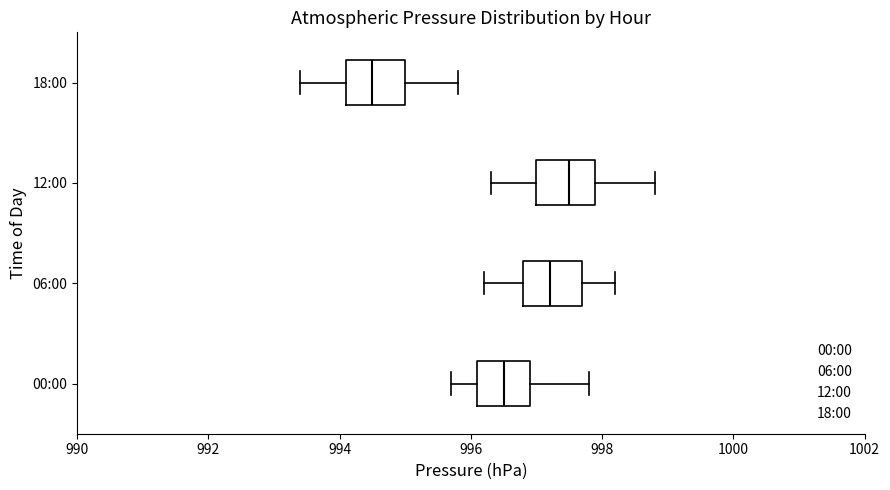

Reading bottom to top, transcribe this box plot: for each box, give where its median line is, the range the box spans, and where its two whiskers end, as read against the x-axis. The values are not printed on the chart, so give them approximately, as read against the axis.

00:00: median 996.6, box 996.2 to 997.0, whiskers 995.8 to 997.8
06:00: median 997.2, box 996.8 to 997.8, whiskers 996.2 to 998.2
12:00: median 997.6, box 997.0 to 998.0, whiskers 996.4 to 998.8
18:00: median 994.6, box 994.2 to 995.0, whiskers 993.4 to 995.8